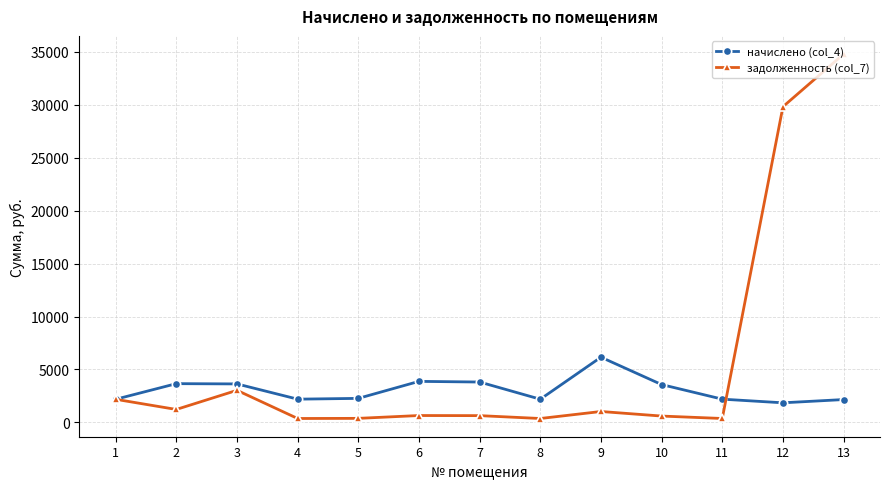

List the series in order of their peak value, lowest first.

начислено (col_4), задолженность (col_7)